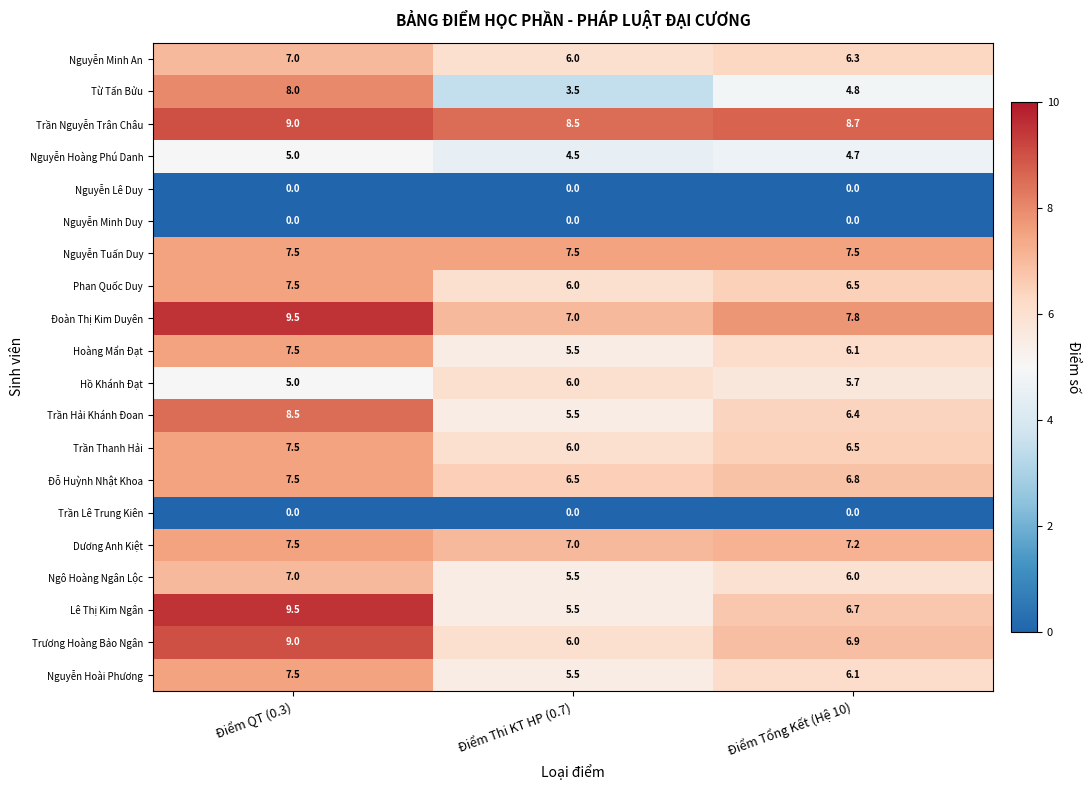

List the labels in order of Lê Thị Kim Ngân value, smallest first.

Điểm Thi KT HP (0.7), Điểm Tổng Kết (Hệ 10), Điểm QT (0.3)